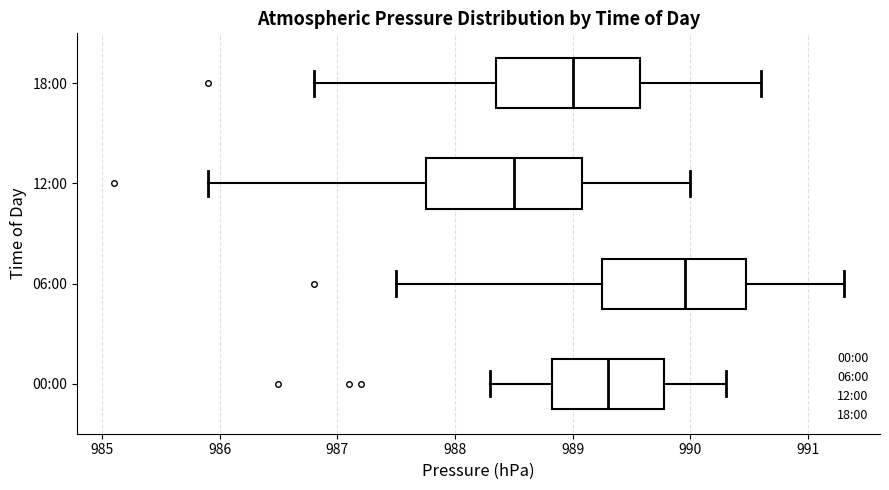

Reading bottom to top, transcribe this box plot: for each box, give where its median line is, the range the box spans, and where its two whiskers end, as read against the x-axis. The values are not printed on the chart, so give them approximately, as read against the axis.

00:00: median 989.3, box 988.8 to 989.8, whiskers 988.3 to 990.3
06:00: median 990.0, box 989.3 to 990.5, whiskers 987.5 to 991.3
12:00: median 988.5, box 987.8 to 989.1, whiskers 985.9 to 990.0
18:00: median 989.0, box 988.4 to 989.6, whiskers 986.8 to 990.6